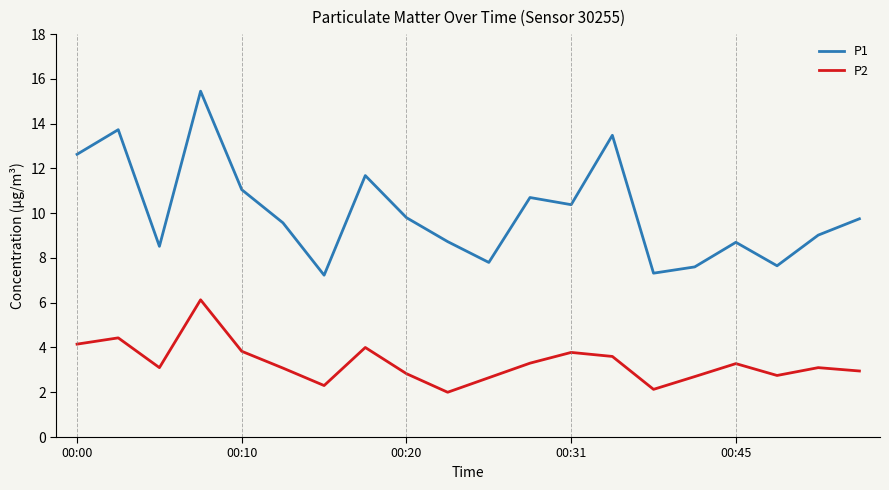

Which series has the largest total across all categories?

P1